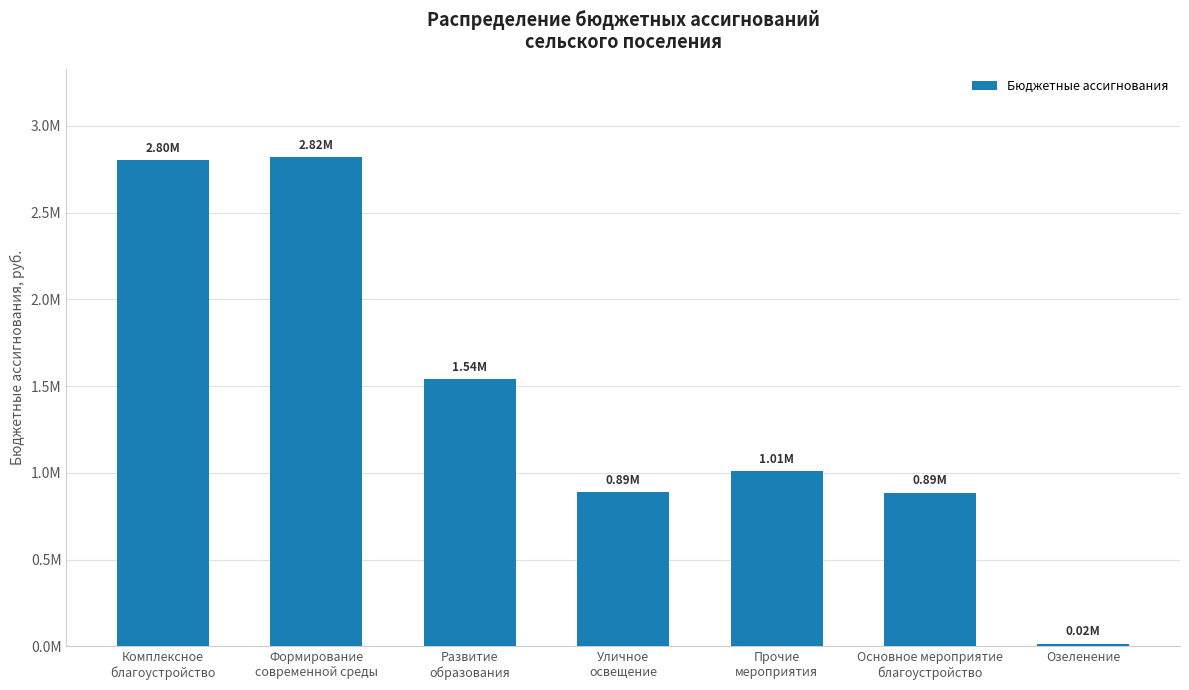

Reading left to right, transcribe all the data shown in this chart.

Комплексное
благоустройство=2801800.7	Формирование
современной среды=2821026.9	Развитие
образования=1538168.0	Уличное
освещение=890200.0	Прочие
мероприятия=1009381.7	Основное мероприятие
благоустройство=886219.0	Озеленение=16000.0